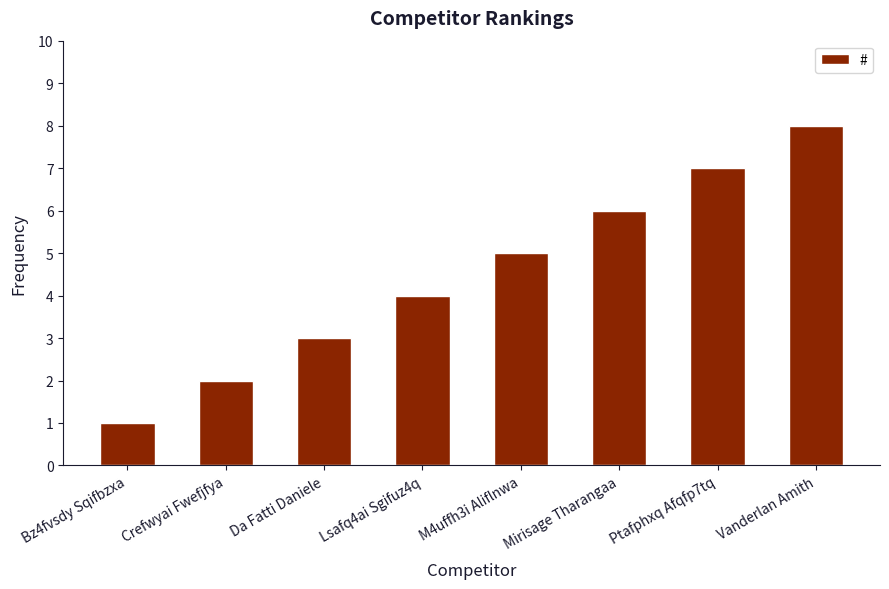

What is the sum of the values at Da Fatti Daniele and Bz4fvsdy Sqifbzxa?

4